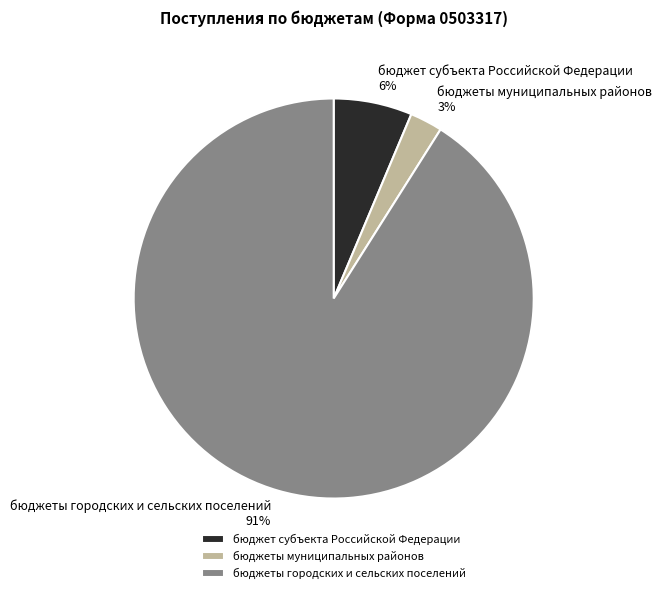

To the nearest percent, what portion does бюджеты городских и сельских поселений represent?

91%